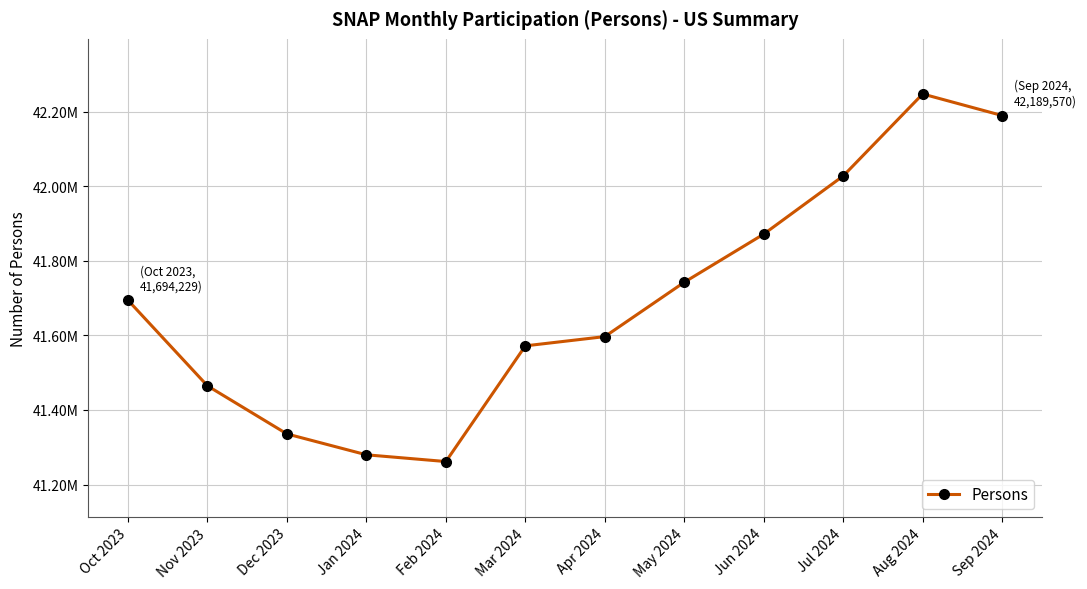

The chart shows a value of 59661630 at Apr 2024. True or false?

False